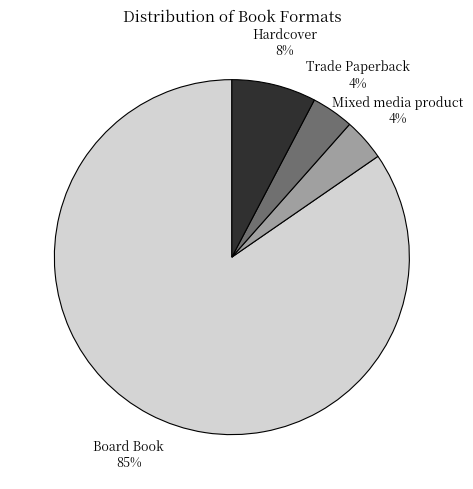

Which has a higher value, Hardcover or Trade Paperback?

Hardcover